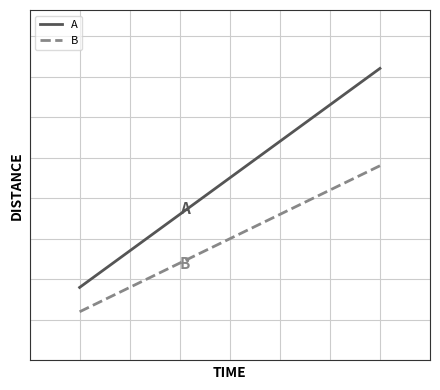

List the series in order of their peak value, lowest first.

B, A